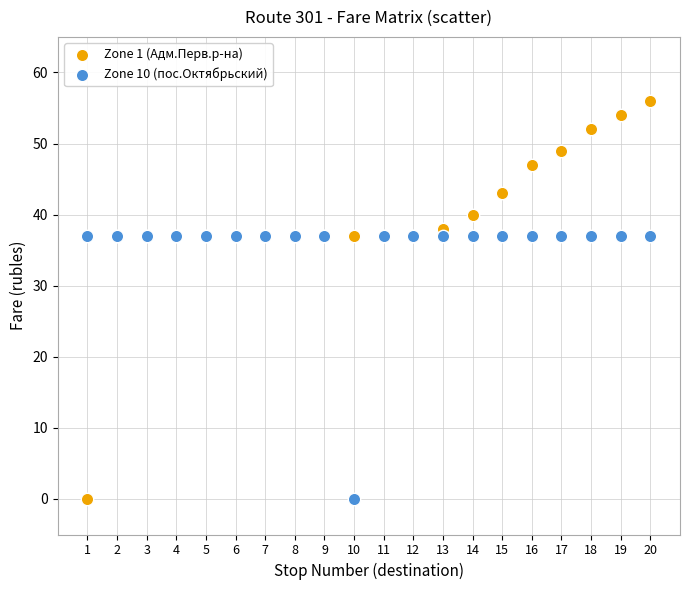

Which series has the widest spread of Y values?

Zone 1 (Адм.Перв.р-на)